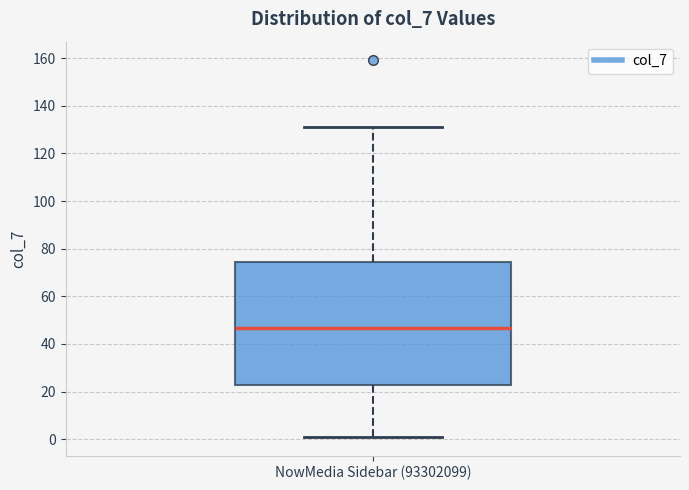

Transcribe this box plot: give where the median line is, the range the box spans, and where the two whiskers end, as read against the y-axis. The values are not printed on the chart, so give them approximately, as read against the axis.

median 46, box 22 to 74, whiskers 2 to 132